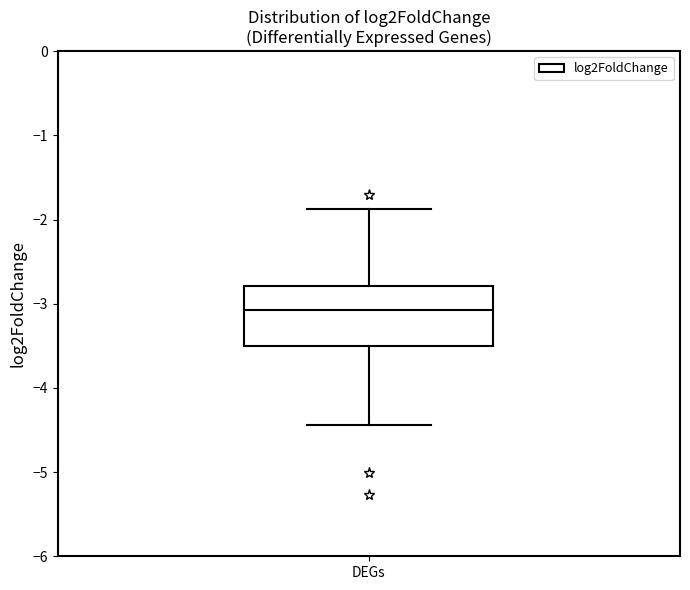

Read this box plot against the y-axis: the position of the median line, the range covered by the box, and the ends of both whiskers. The values are not printed on the chart, so give them approximately, as read against the axis.

median -3.1, box -3.5 to -2.8, whiskers -4.4 to -1.9